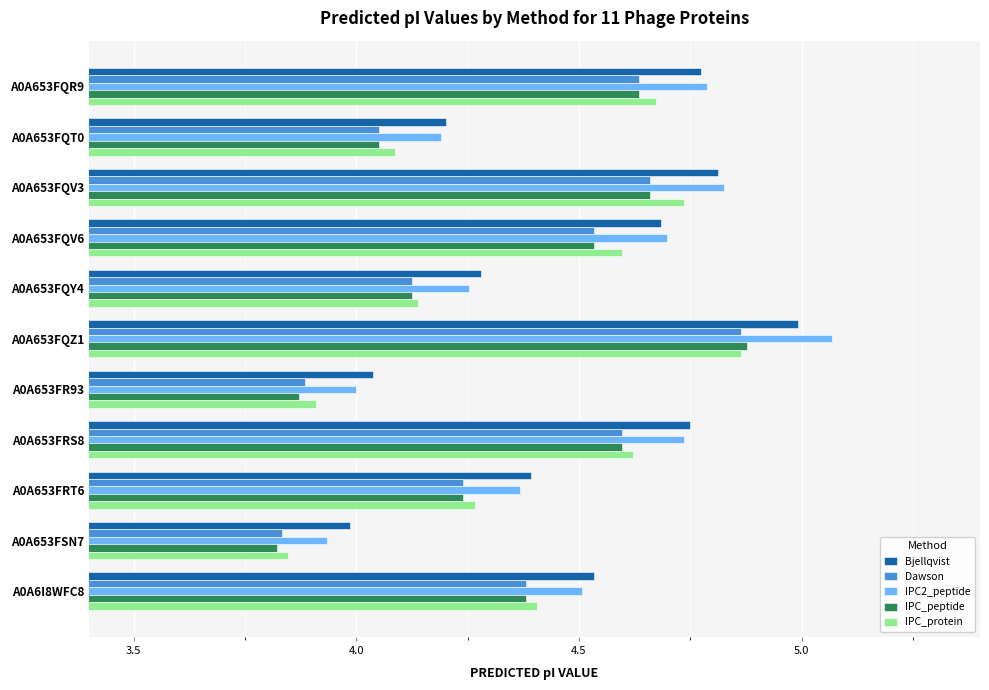

Is it true that IPC2_peptide equals 3.9 at A0A653FSN7?

True